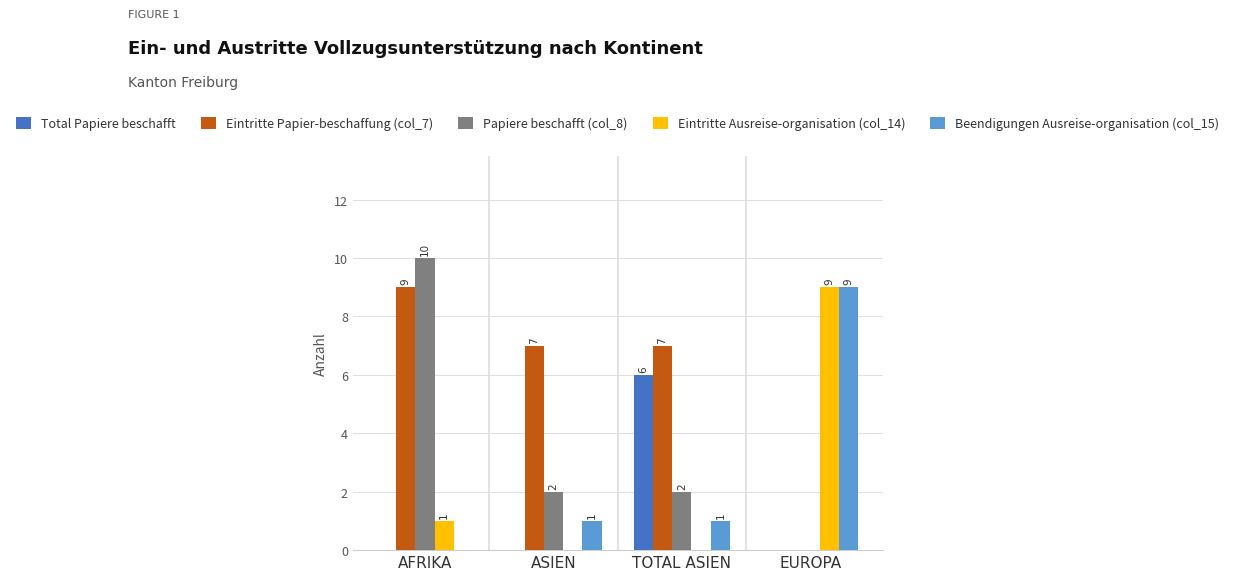

What is the maximum value shown in the chart?

10